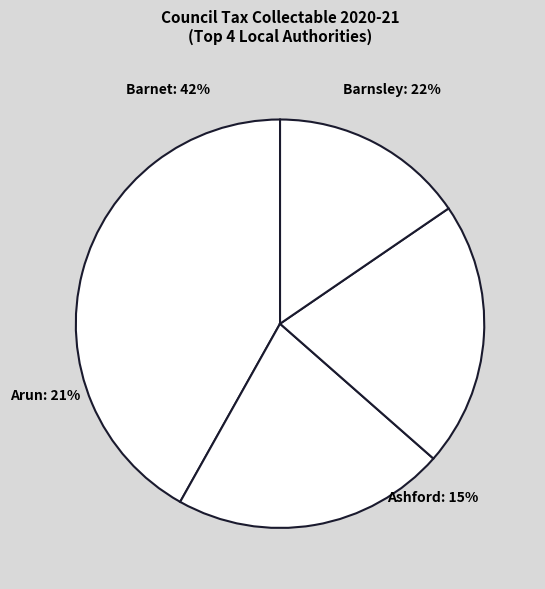

Does Ashford represent more than half of the total?

No